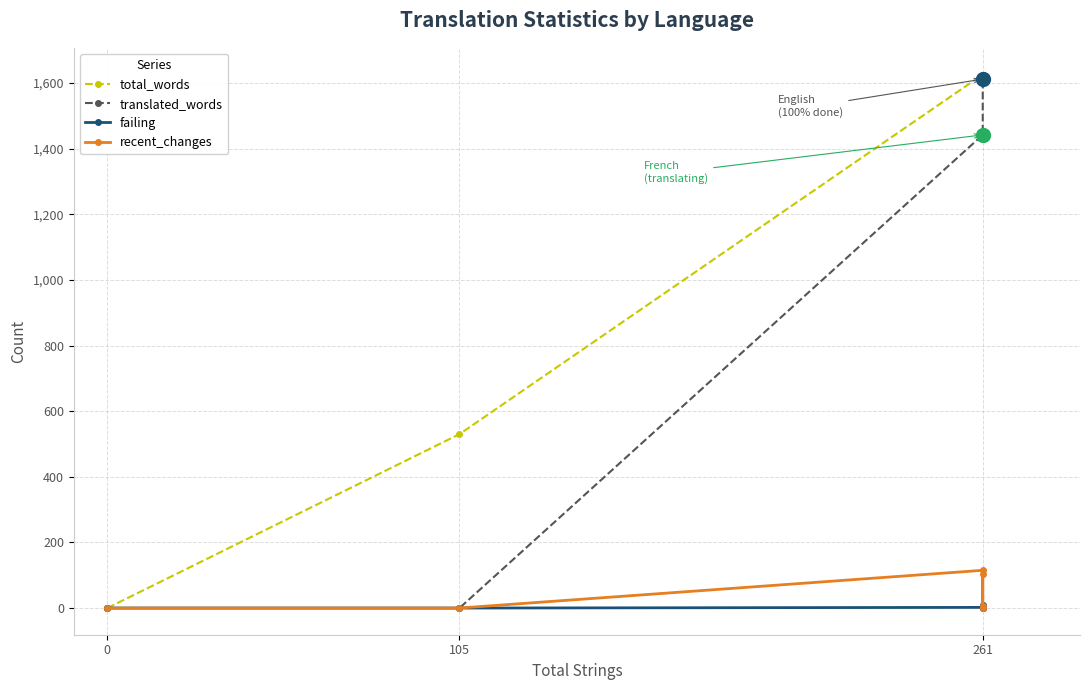

Reading right to left, transcribe all the data shown in this chart.

total_words: 1626	1626	1612	1626	530	0
translated_words: 1626	1626	1612	1442	0	0
failing: 1	1	9	2	0	0
recent_changes: 104	7	0	115	0	0